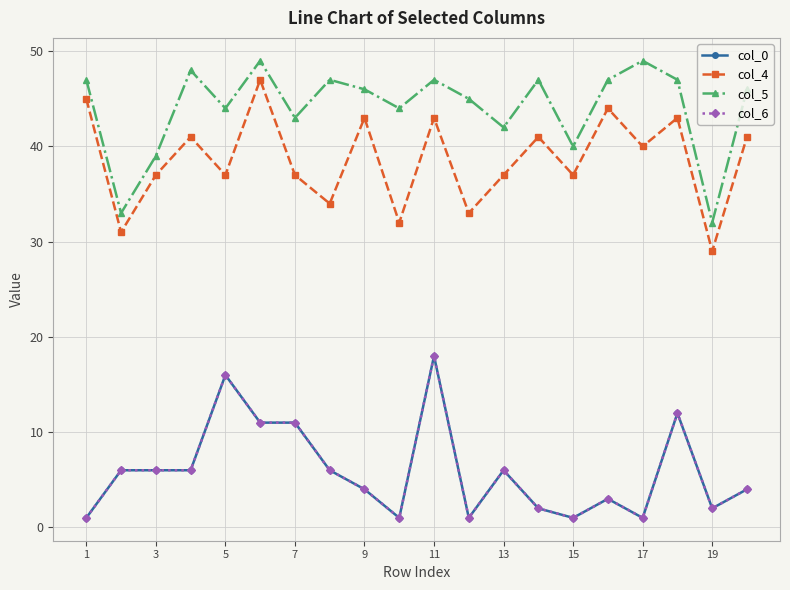

True or false: col_5 and col_0 cross at least once.

False